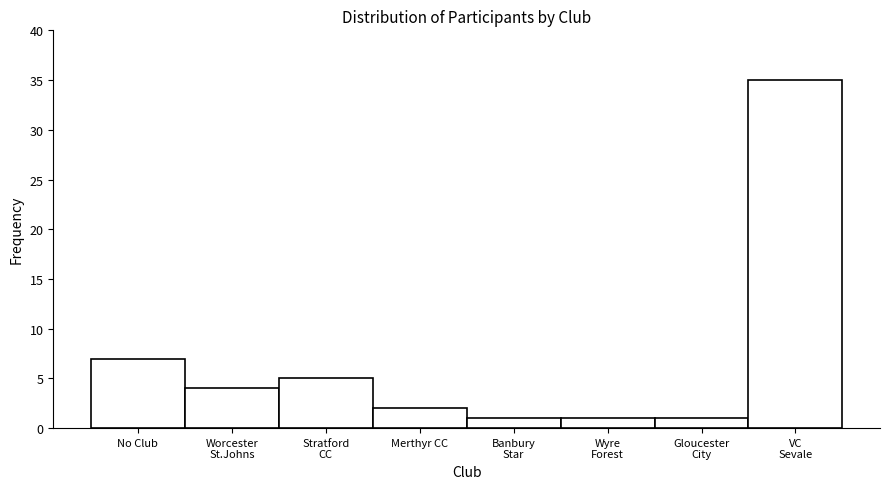

Reading left to right, extract all data points from this chart.

7	4	5	2	1	1	1	35